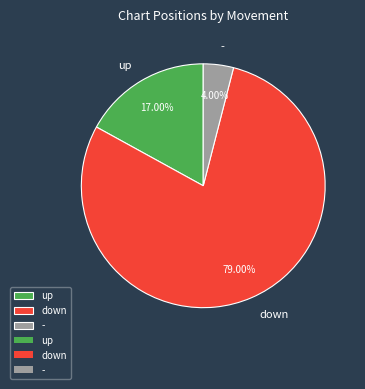

Is the sum of down and up greater than half?

Yes